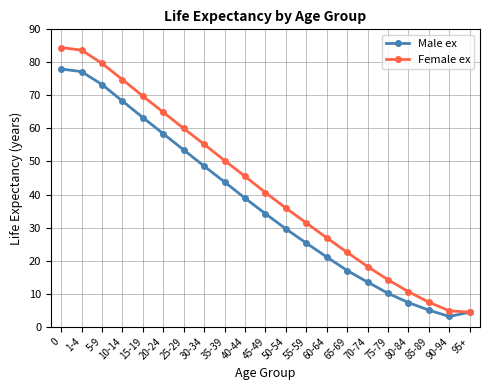

True or false: Female ex has more than 2 interior local peaks.

False